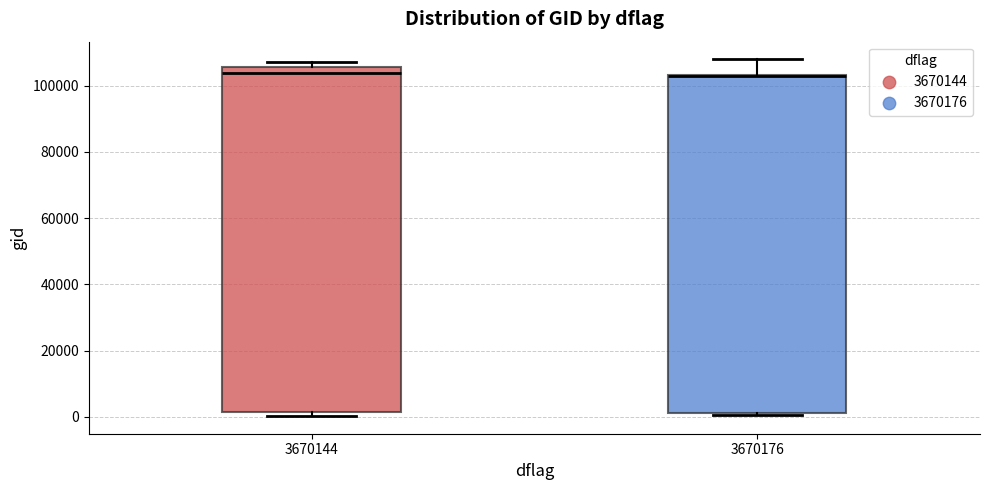

Reading left to right, transcribe this box plot: for each box, give where its median line is, the range the box spans, and where its two whiskers end, as read against the y-axis. The values are not printed on the chart, so give them approximately, as read against the axis.

3670144: median 104000, box 2000 to 106000, whiskers 0 to 108000
3670176: median 102000 (drawn on the box's upper edge), box 2000 to 104000, whiskers 0 to 108000